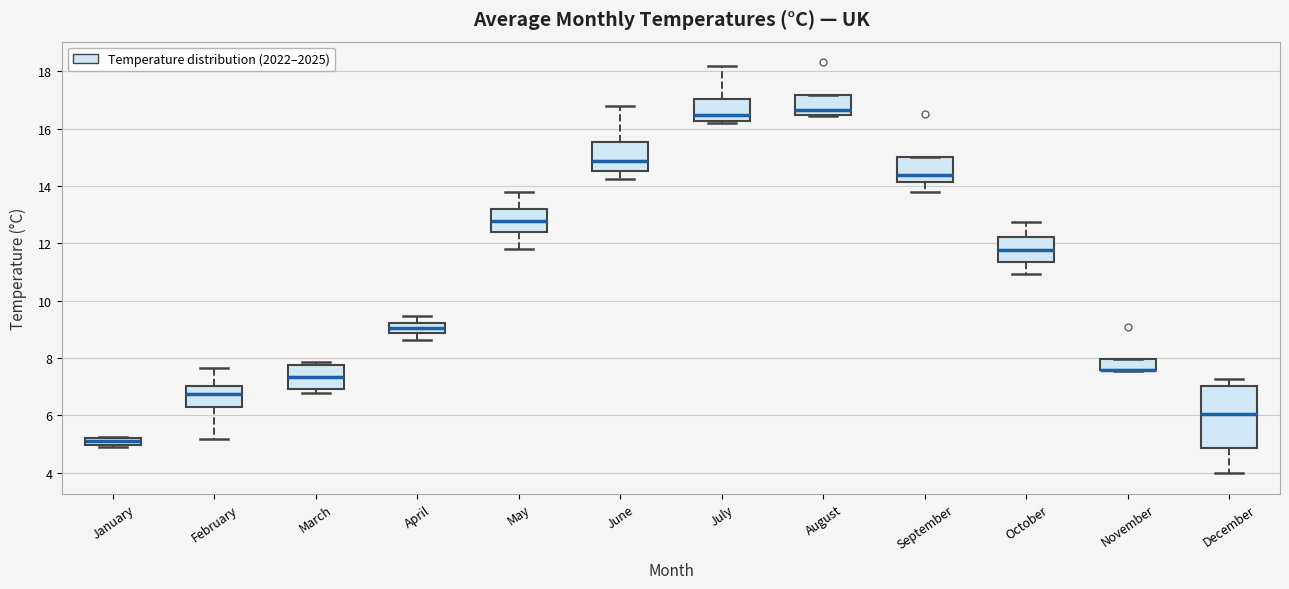

Where is the upper edge of the box for November on the y-axis? The values are not printed on the chart, so give them approximately, as read against the axis.

8.0